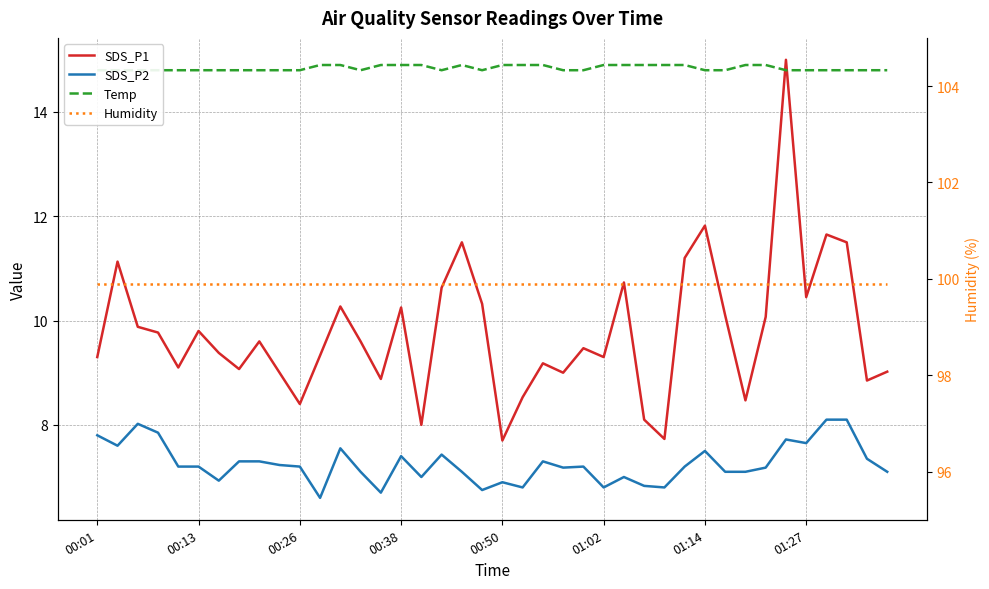

Is this an area chart (filled region under the line)?

No